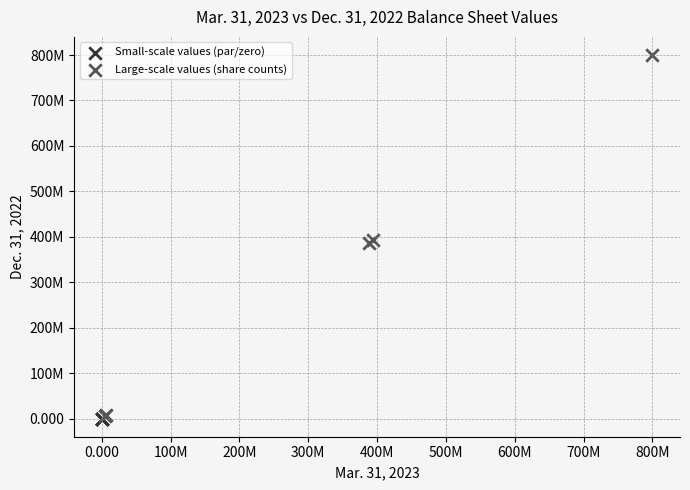

Which series has the largest Y range (max minus min)?

Large-scale values (share counts)